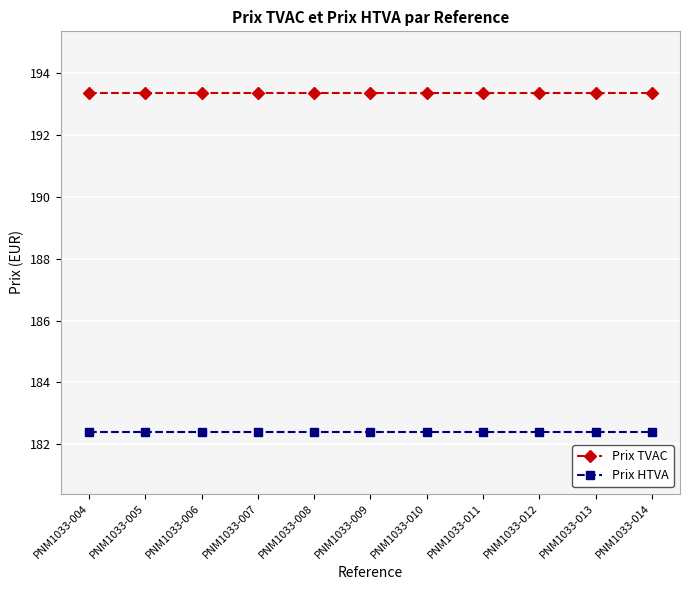

At how many categories does at least one series exceed 189?

11